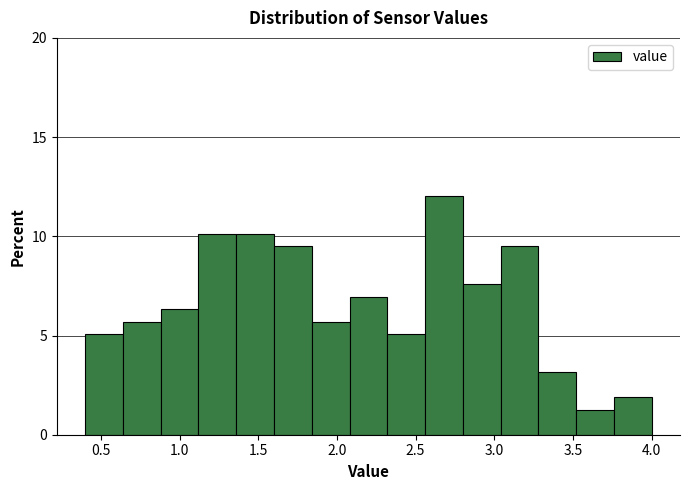

Reading left to right, list every bar in this chart as the range it spans on the x-axis followed by its height. Neither the bar edges nor the heights are printed on the chart, so give them approximately, as read against the axes.

0.40 to 0.64: 5.0
0.64 to 0.88: 5.5
0.88 to 1.12: 6.5
1.12 to 1.36: 10.0
1.36 to 1.60: 10.0
1.60 to 1.84: 9.5
1.84 to 2.08: 5.5
2.08 to 2.32: 7.0
2.32 to 2.56: 5.0
2.56 to 2.80: 12.0
2.80 to 3.04: 7.5
3.04 to 3.28: 9.5
3.28 to 3.52: 3.0
3.52 to 3.76: 1.5
3.76 to 4.00: 2.0